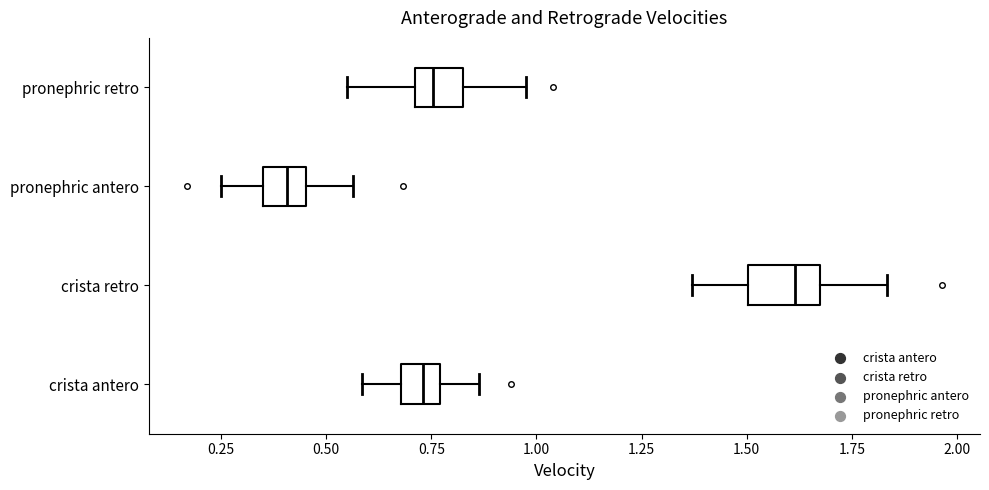

Where does the left whisker of the box for pronephric retro end on the x-axis? The values are not printed on the chart, so give them approximately, as read against the axis.

0.55